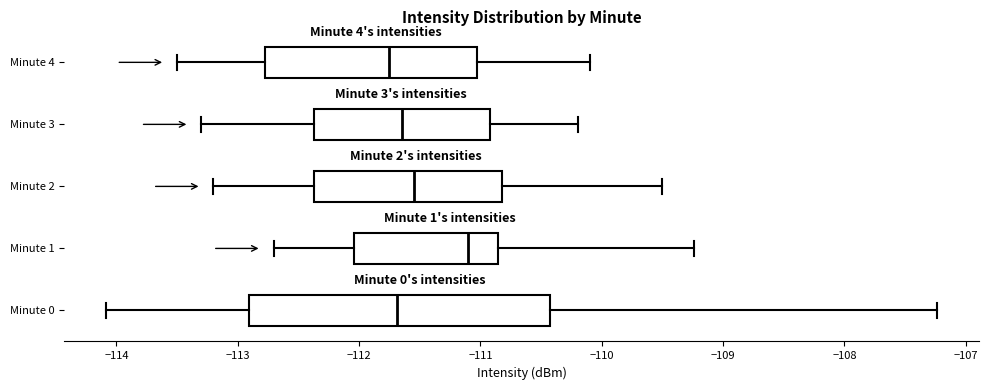

Where does the median line of the box for Minute 4 sit on the x-axis? The values are not printed on the chart, so give them approximately, as read against the axis.

-111.7